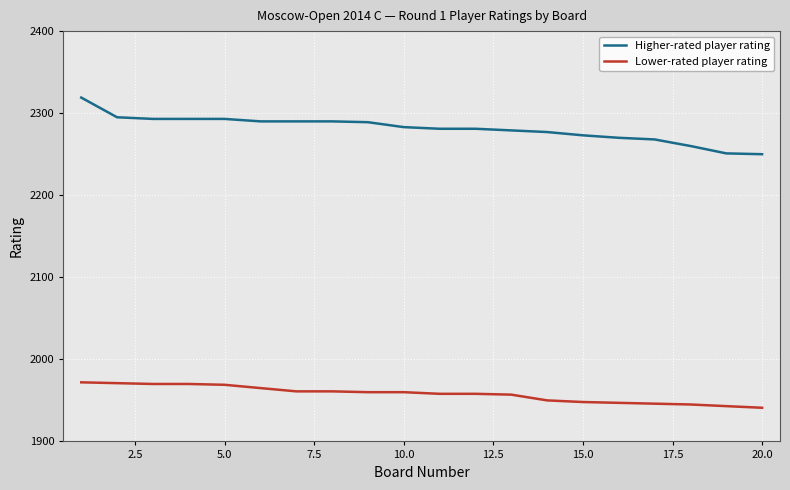

True or false: Lower-rated player rating and Higher-rated player rating cross at least once.

False